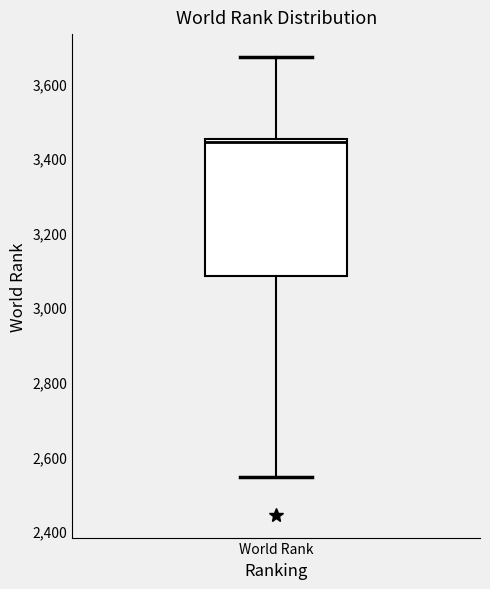

Read this box plot against the y-axis: the position of the median line, the range covered by the box, and the ends of both whiskers. The values are not printed on the chart, so give them approximately, as read against the axis.

median 3440, box 3080 to 3460, whiskers 2540 to 3680